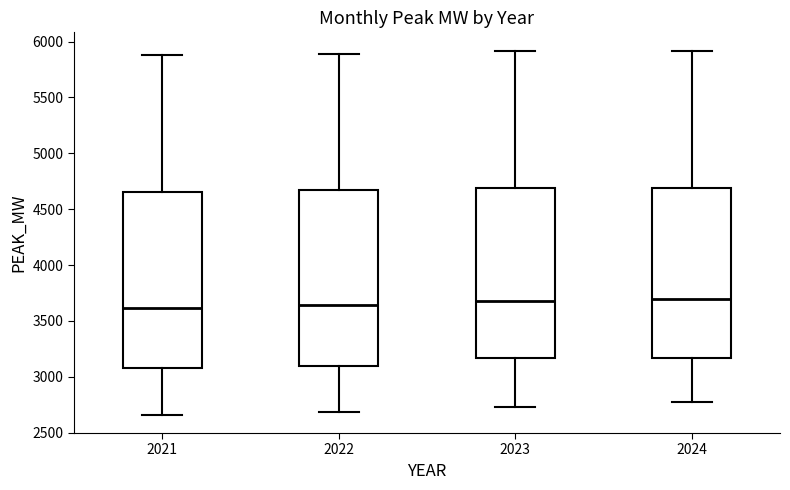

Reading left to right, read every box against the y-axis: the position of its median line, the range the box covers, and the ends of its whiskers. The values are not printed on the chart, so give them approximately, as read against the axis.

2021: median 3600, box 3100 to 4650, whiskers 2650 to 5900
2022: median 3650, box 3100 to 4650, whiskers 2700 to 5900
2023: median 3700, box 3150 to 4700, whiskers 2750 to 5900
2024: median 3700, box 3150 to 4700, whiskers 2750 to 5900